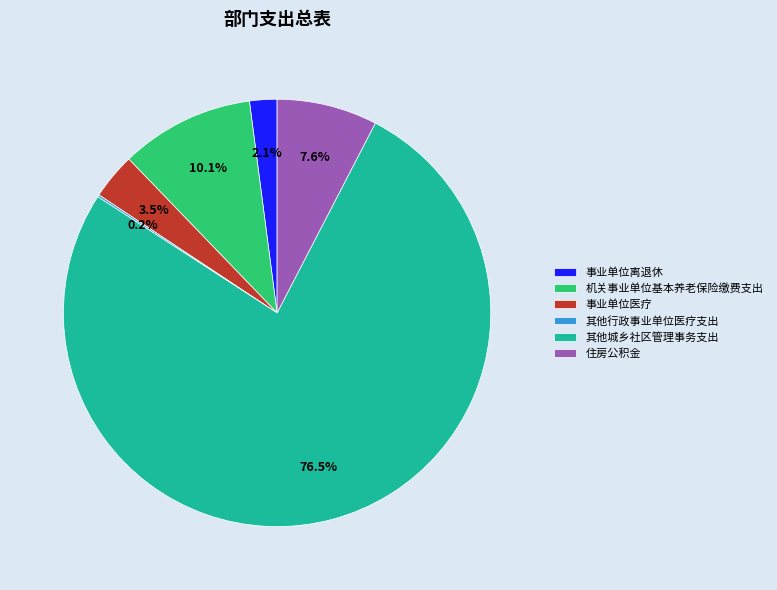

Which has a higher value, 事业单位离退休 or 住房公积金?

住房公积金